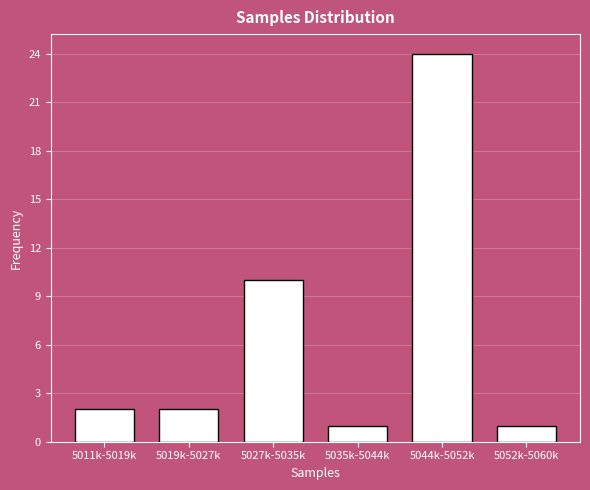

Reading left to right, list all the values displayed in this chart.

2	2	10	1	24	1